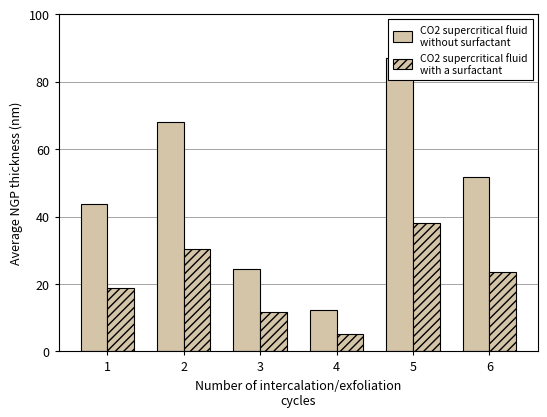

Is it true that CO2 supercritical fluid
with a surfactant equals 7.9 at 1?

False